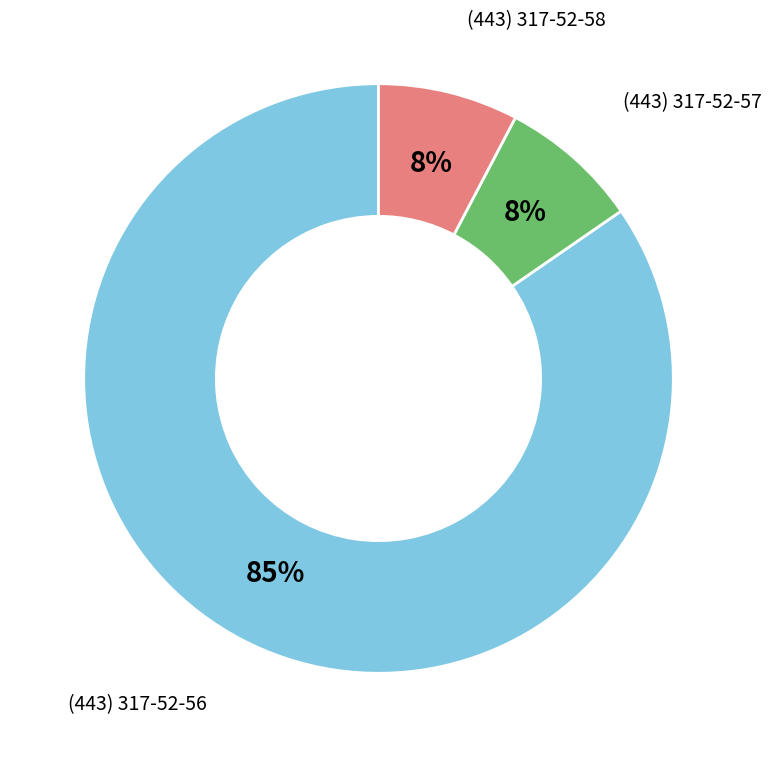

Does (443) 317-52-56 represent more than half of the total?

Yes